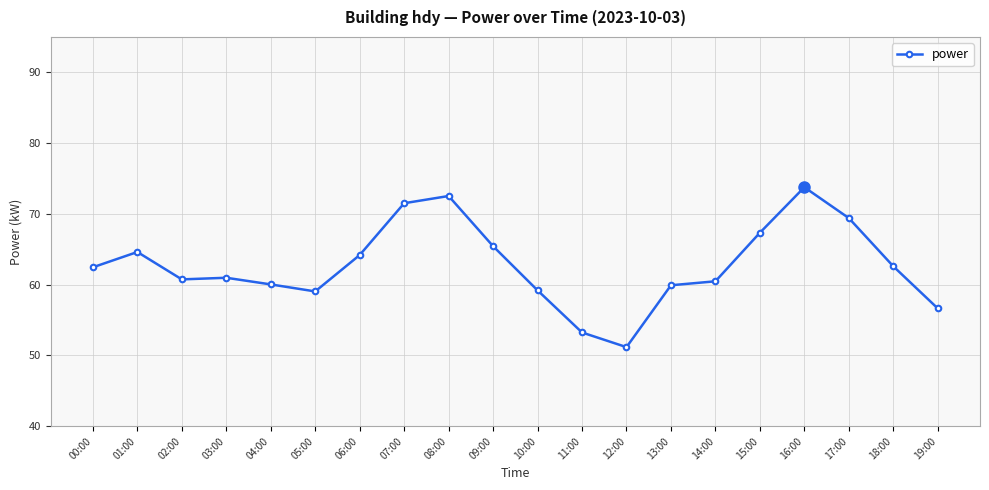

How many data points does each series have?

20